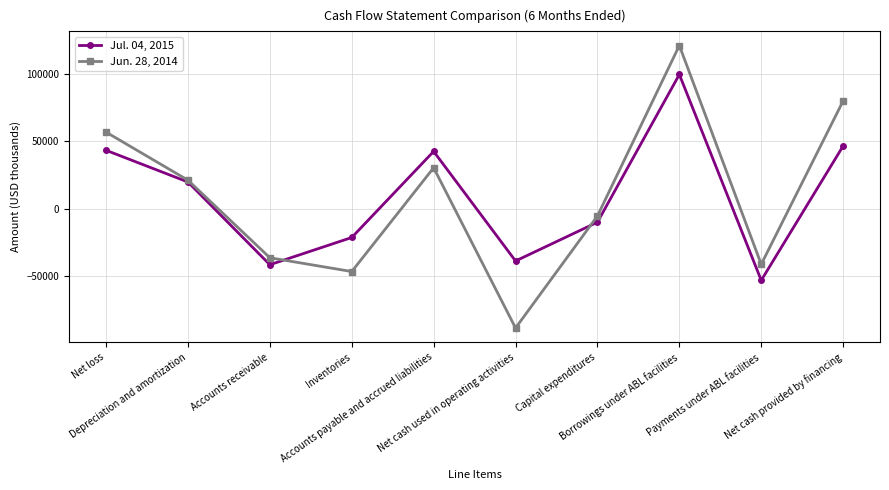

What is the maximum value shown in the chart?

121242